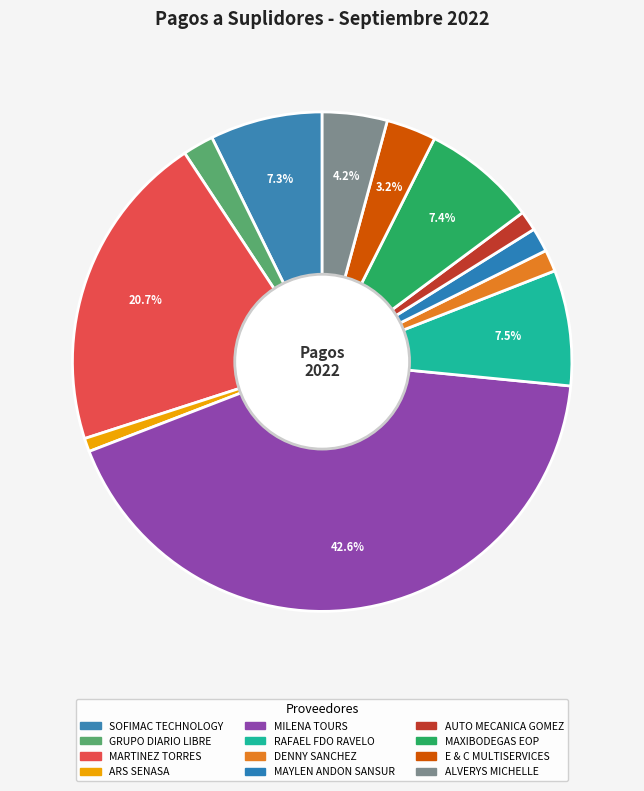

How many slices are in this pie chart?

12